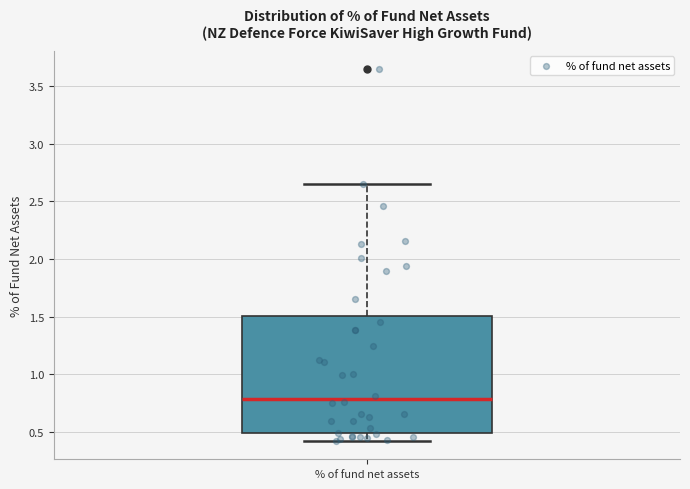

Transcribe this box plot: give where the median line is, the range the box spans, and where the two whiskers end, as read against the y-axis. The values are not printed on the chart, so give them approximately, as read against the axis.

median 0.80, box 0.50 to 1.50, whiskers 0.40 to 2.65